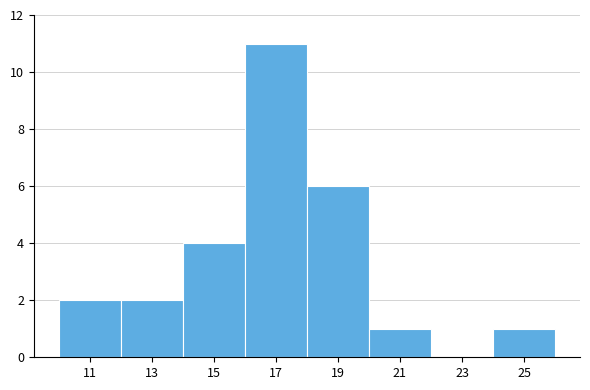

Over which range of the x-axis is the bar tallest?

16 to 18